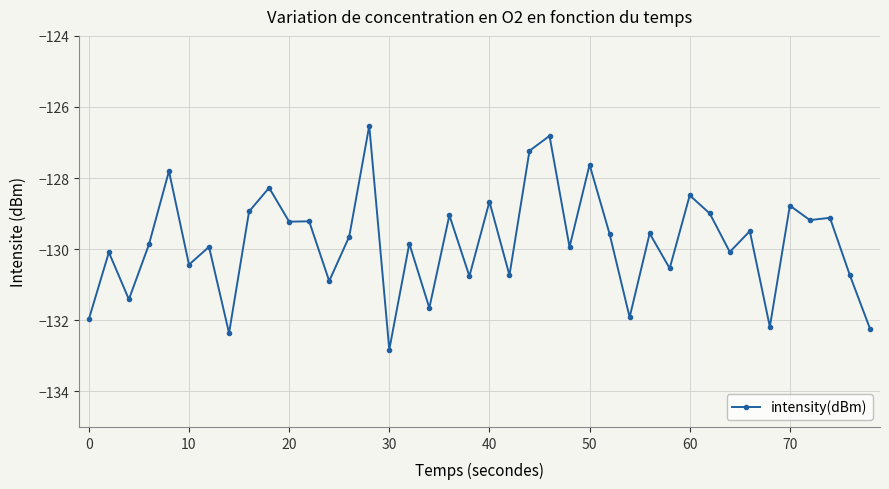

What is the average value?

-129.8